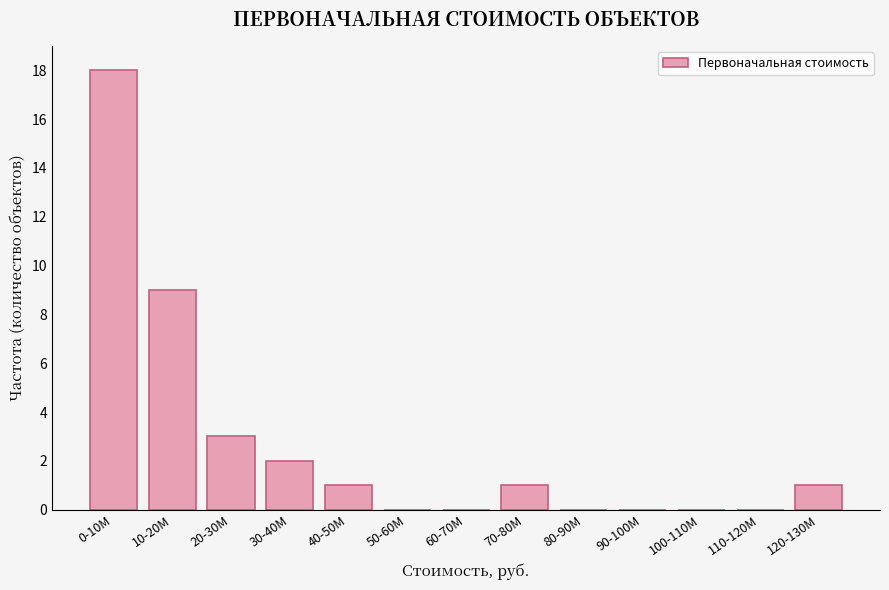

Reading left to right, extract all data points from this chart.

0-10М=18	10-20М=9	20-30М=3	30-40М=2	40-50М=1	50-60М=0	60-70М=0	70-80М=1	80-90М=0	90-100М=0	100-110М=0	110-120М=0	120-130М=1